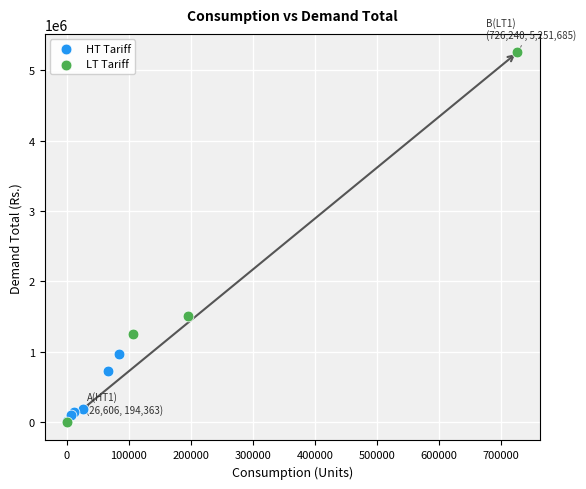

Which series reaches the maximum Y coordinate?

LT Tariff